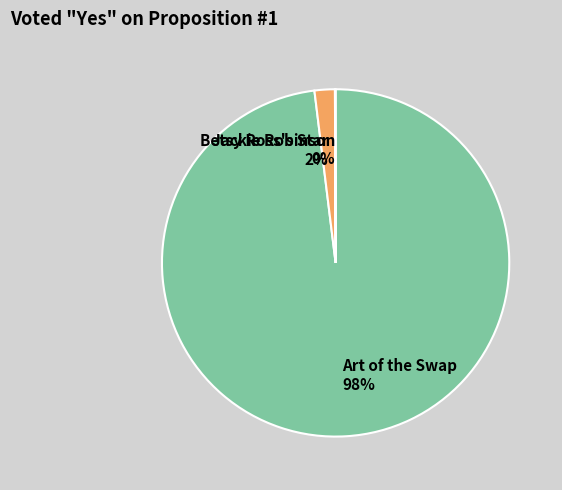

Which slice is the largest?

Art of the Swap